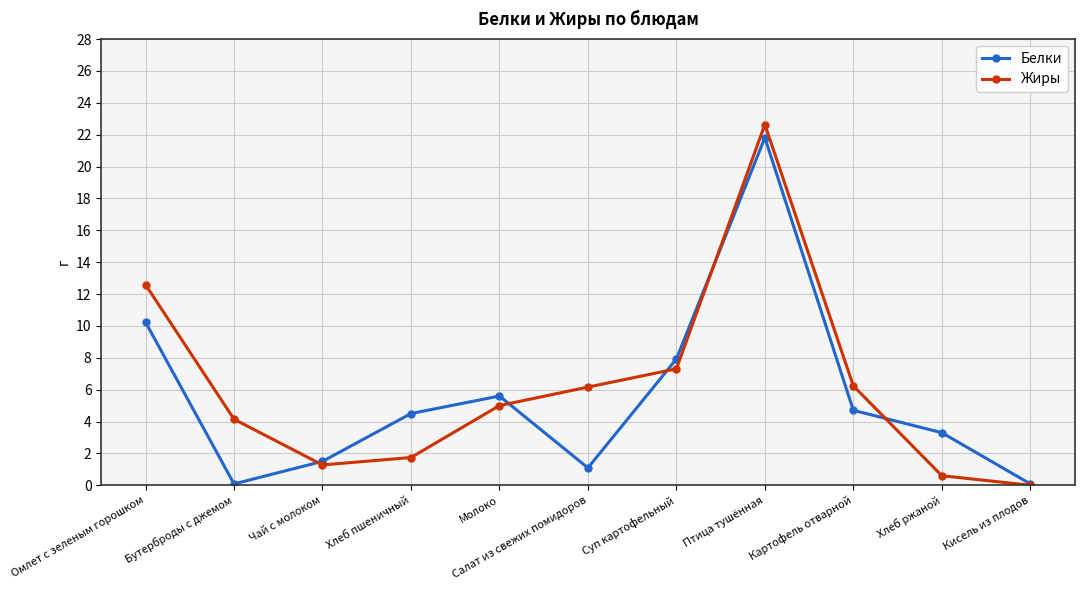

Reading left to right, extract all data points from this chart.

Белки: Омлет с зеленым горошком=10.2	Бутерброды с джемом=0.1	Чай с молоком=1.5	Хлеб пшеничный=4.5	Молоко=5.6	Салат из свежих помидоров=1.1	Суп картофельный=7.9	Птица тушённая=21.8	Картофель отварной=4.7	Хлеб ржаной=3.3	Кисель из плодов=0.1
Жиры: Омлет с зеленым горошком=12.6	Бутерброды с джемом=4.1	Чай с молоком=1.3	Хлеб пшеничный=1.7	Молоко=5.0	Салат из свежих помидоров=6.2	Суп картофельный=7.3	Птица тушённая=22.6	Картофель отварной=6.2	Хлеб ржаной=0.6	Кисель из плодов=0.0